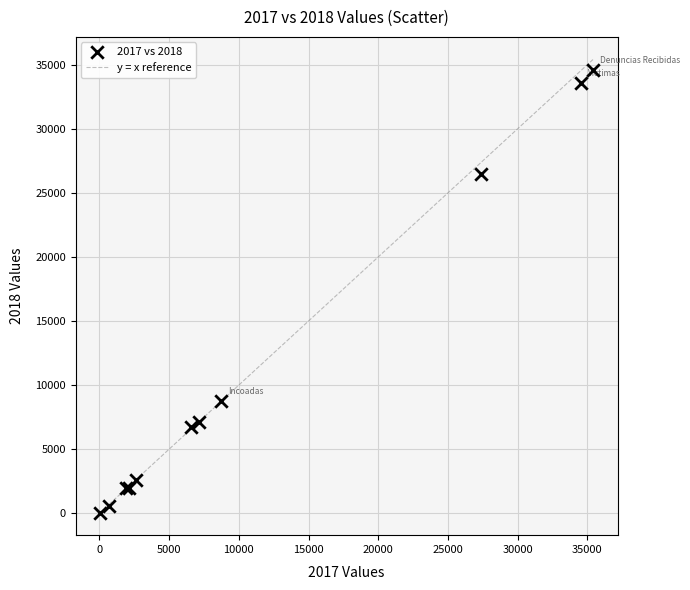

What Y value in the scatter plot is closest to 17308?

8763